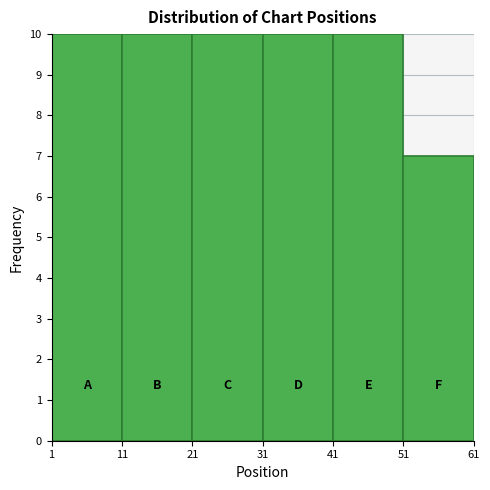

Reading left to right, list every bar in this chart as the range it spans on the x-axis followed by its height. The values are not printed on the chart, so give them approximately, as read against the axis.

1 to 11: 10
11 to 21: 10
21 to 31: 10
31 to 41: 10
41 to 51: 10
51 to 61: 7